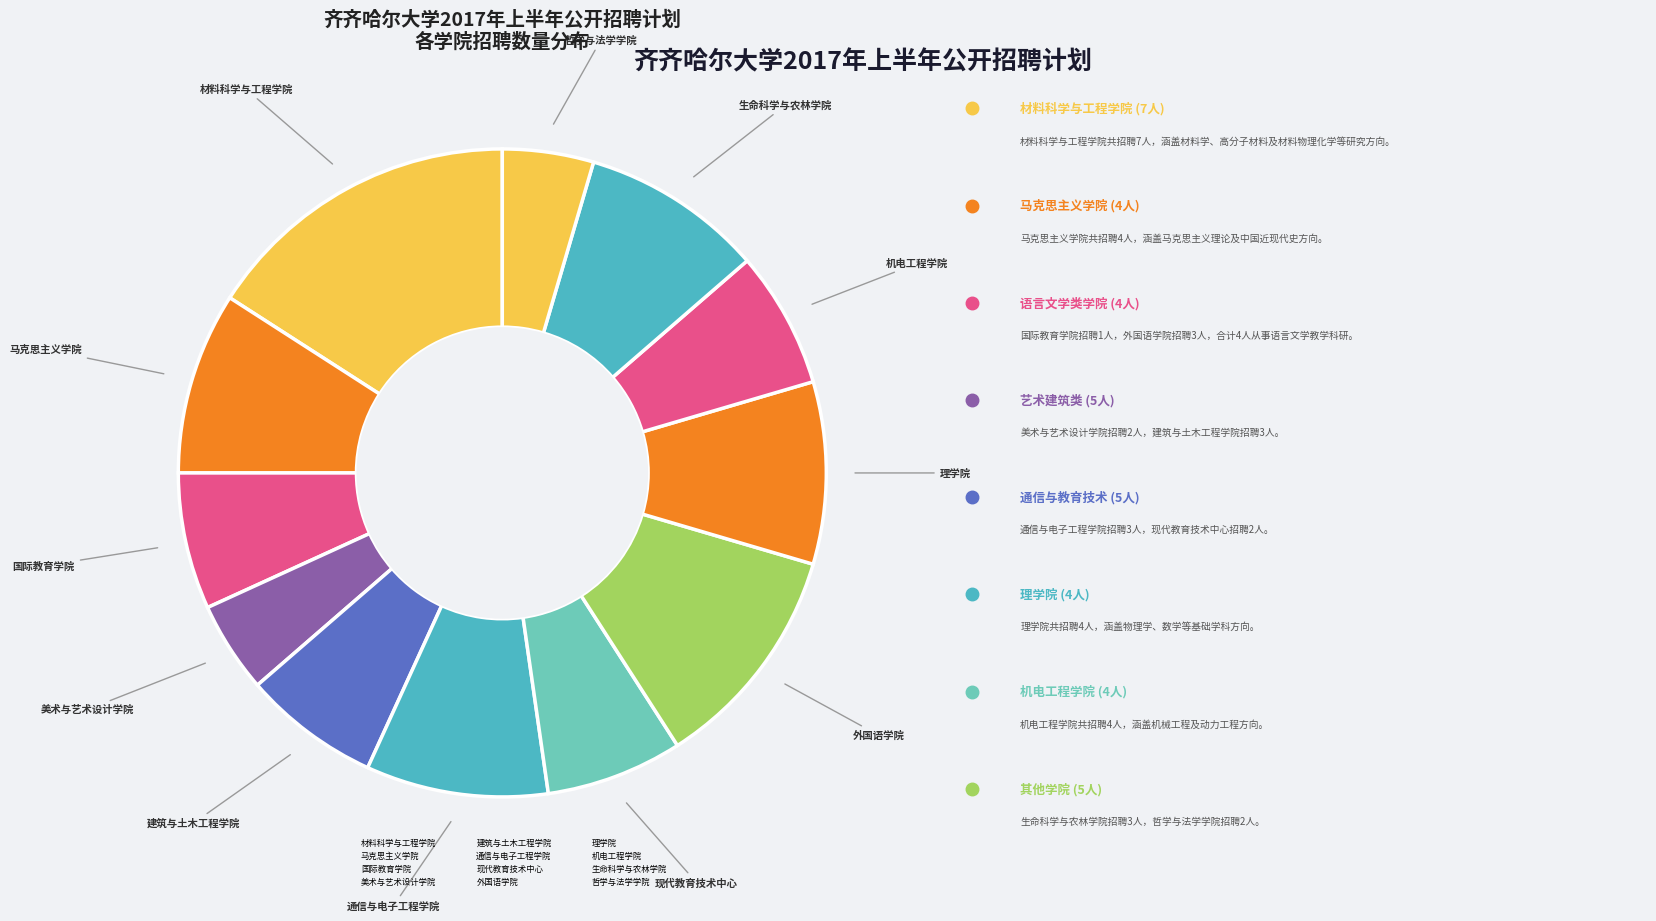

Which category has the biggest portion of the pie?

材料科学与工程学院